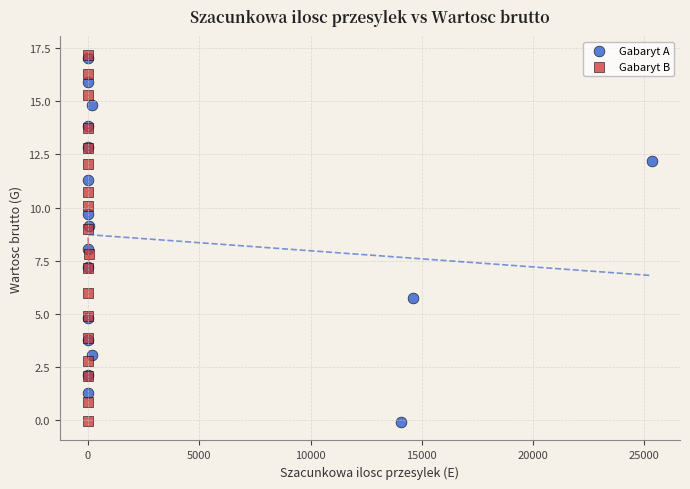

Which series reaches the maximum Y coordinate?

Gabaryt B